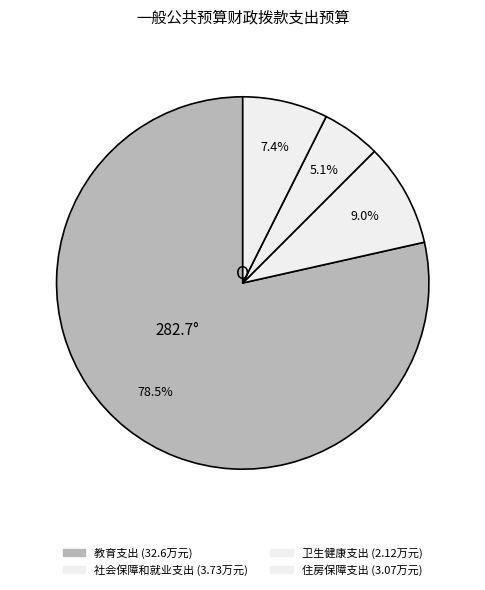

To the nearest percent, what is the average slice percentage?

25%